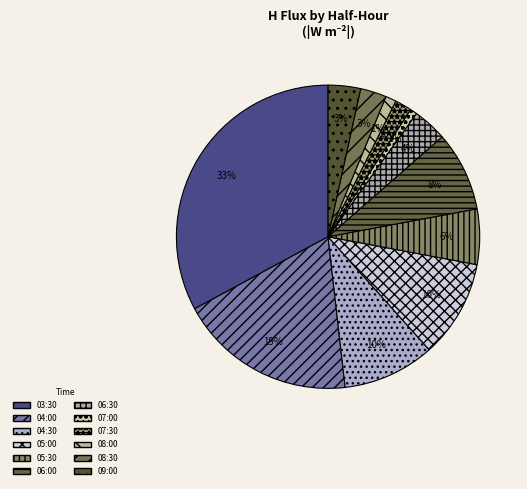

To the nearest percent, what is the difference between the 09:00 and 07:30 slice percentages?

2%